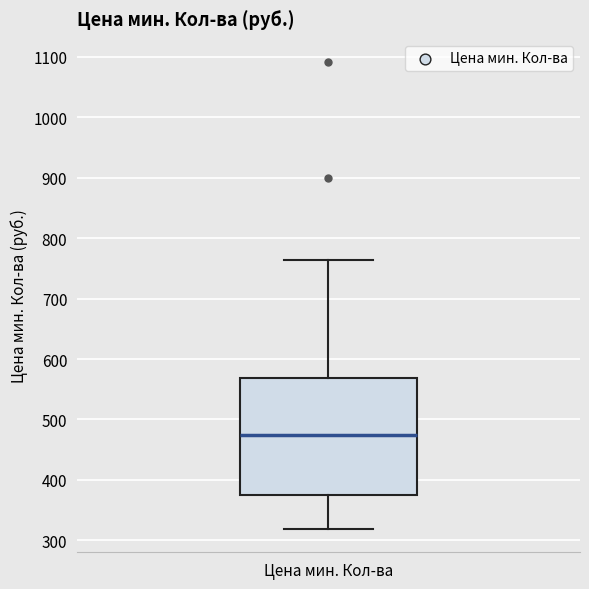

Read this box plot against the y-axis: the position of the median line, the range covered by the box, and the ends of both whiskers. The values are not printed on the chart, so give them approximately, as read against the axis.

median 480, box 380 to 570, whiskers 320 to 760